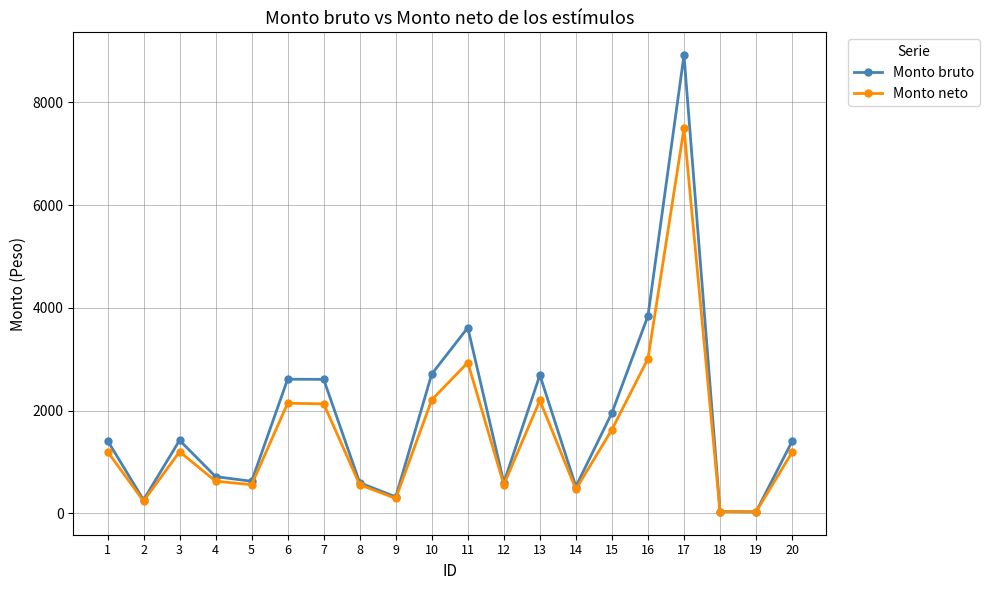

Is the value of Monto bruto at 20 greater than the value of Monto neto at 19?

Yes